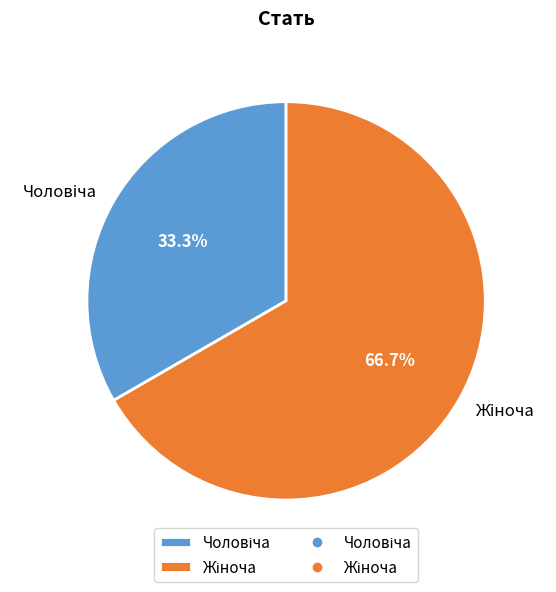

Count the number of slices in the pie.

2